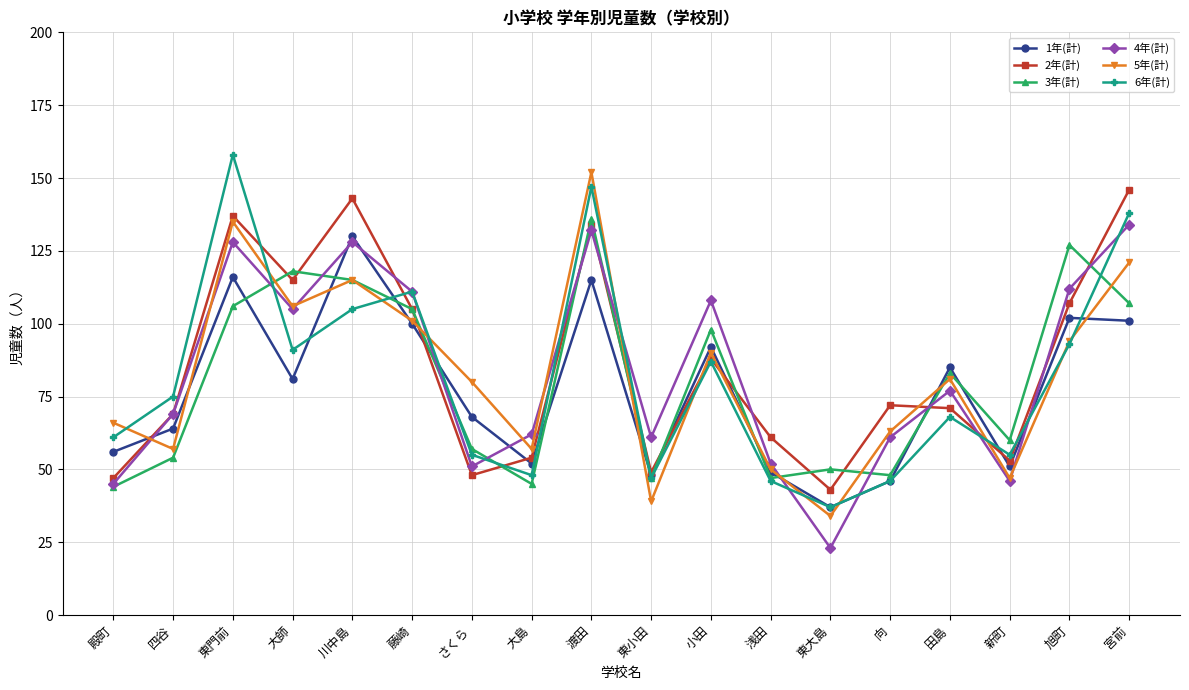

Where do 3年(計) and 1年(計) first cross each other?

東門前 and 大師